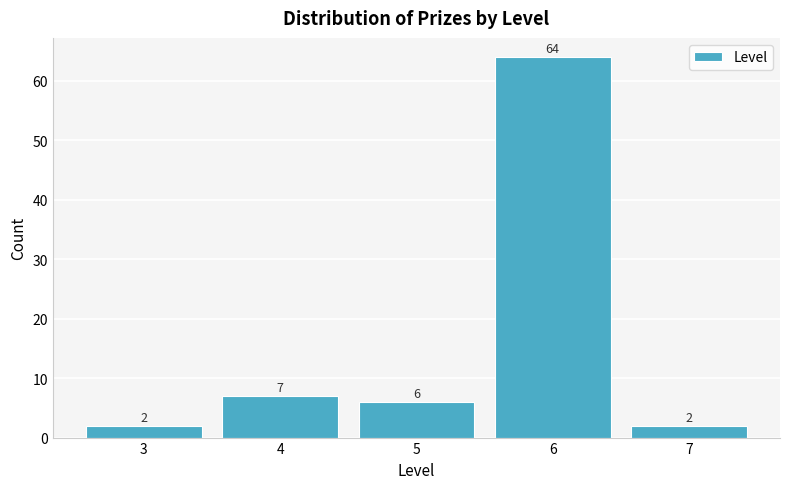

Reading left to right, what are all the values shown in this chart?

2	7	6	64	2